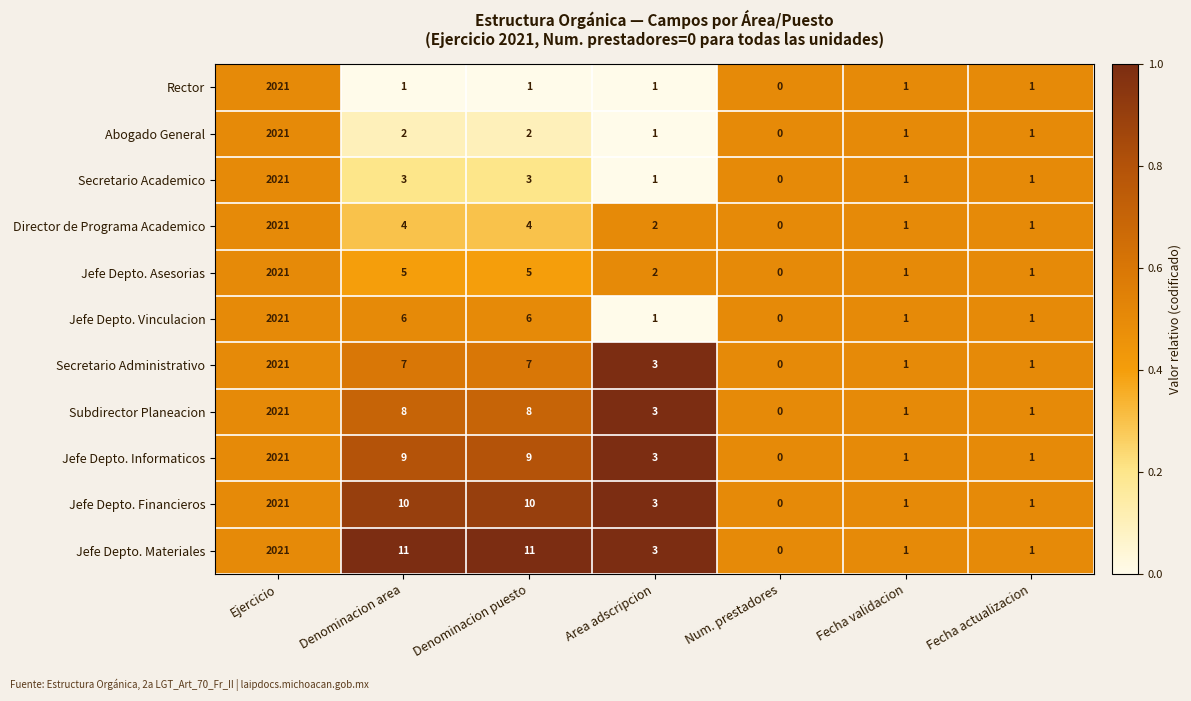

Which label corresponds to the largest value in the chart?

Ejercicio